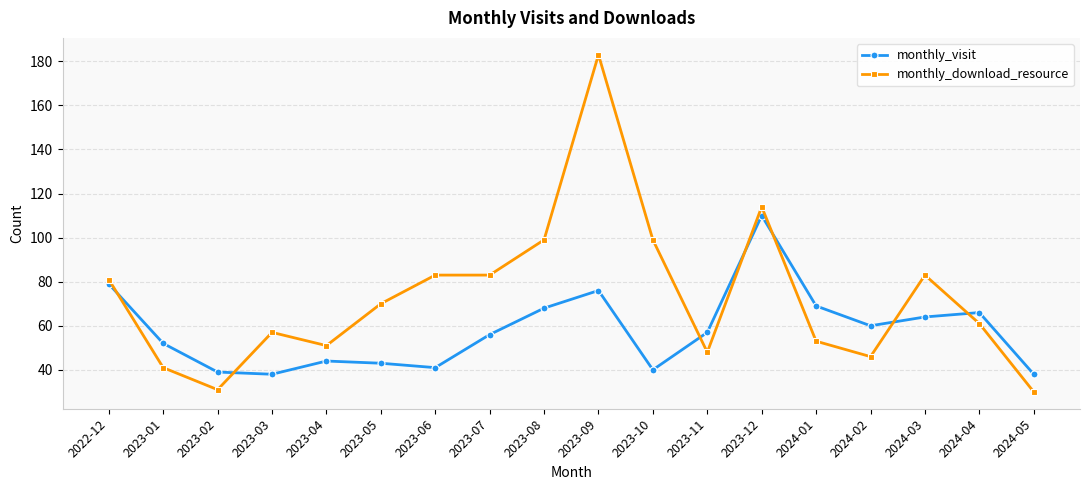

What is the spread (max minus min) of values at 2023-06?

42